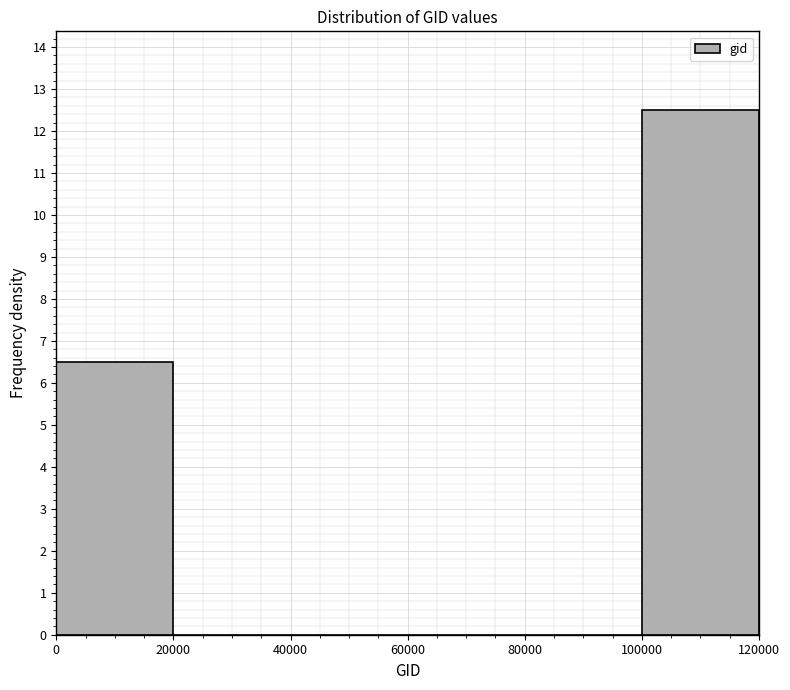

Which range on the x-axis has the tallest bar?

100000 to 120000